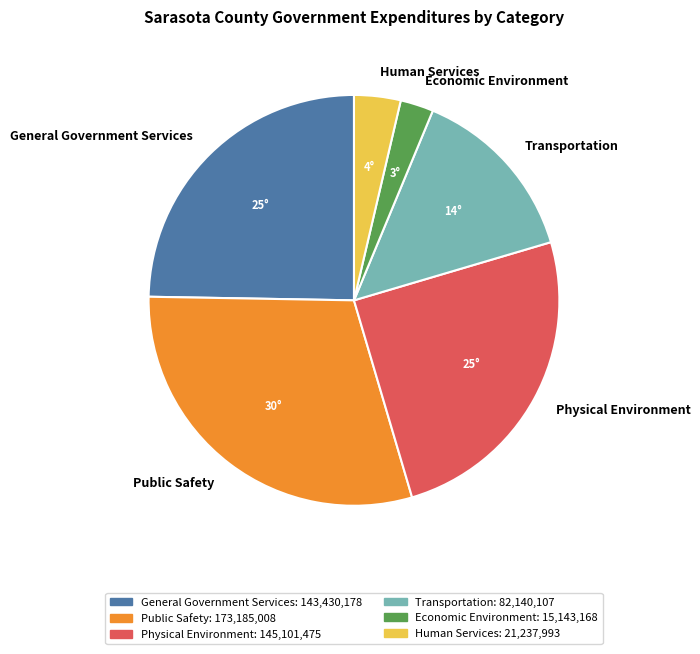

Is there a majority slice in this chart?

No